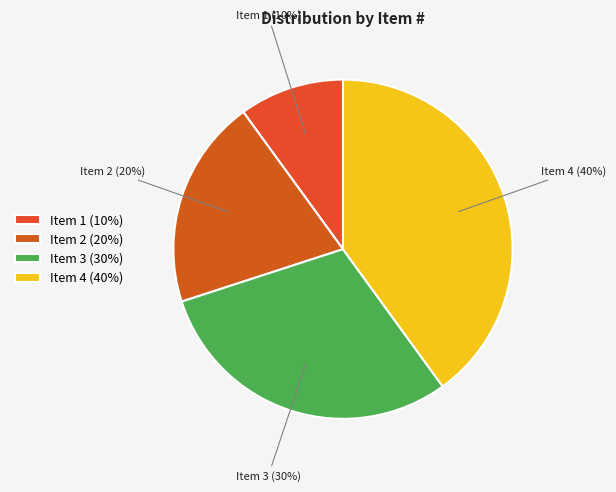

Between Item 4 and Item 3, which is larger?

Item 4